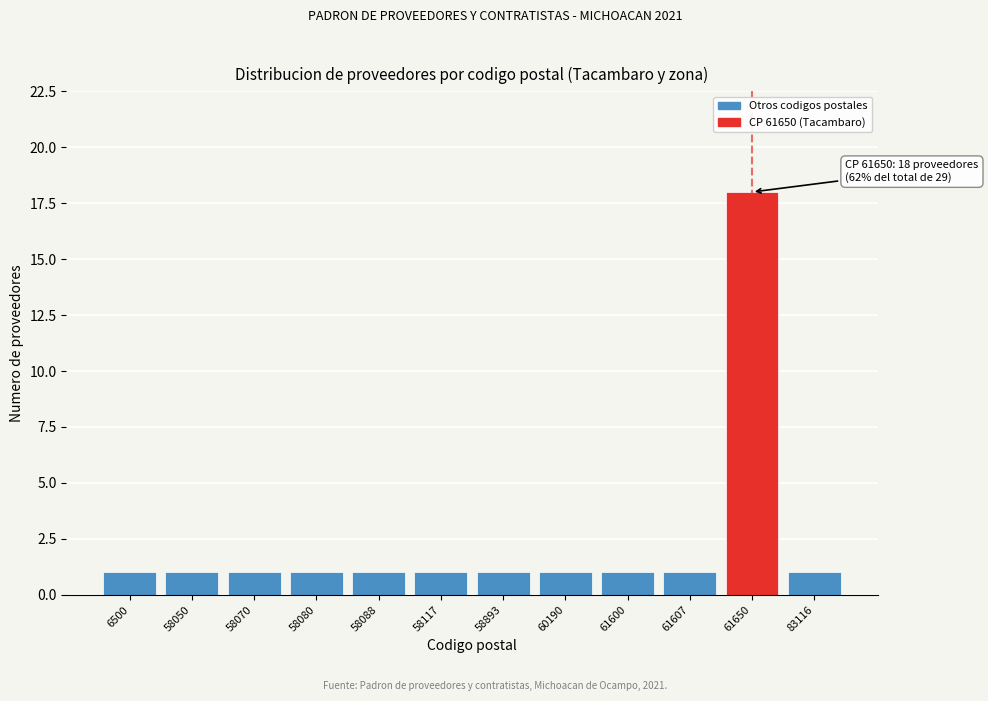

Reading left to right, list all the values displayed in this chart.

6500=1	58050=1	58070=1	58080=1	58088=1	58117=1	58893=1	60190=1	61600=1	61607=1	61650=18	83116=1